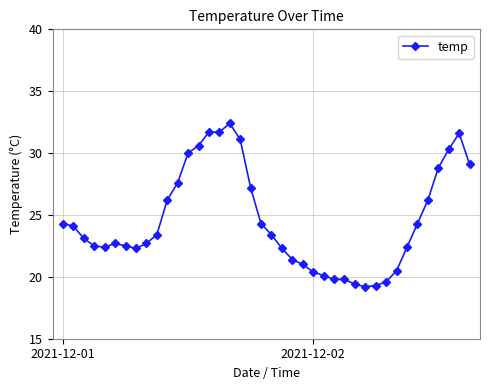

What is the value of the 12th point from the left?

27.6